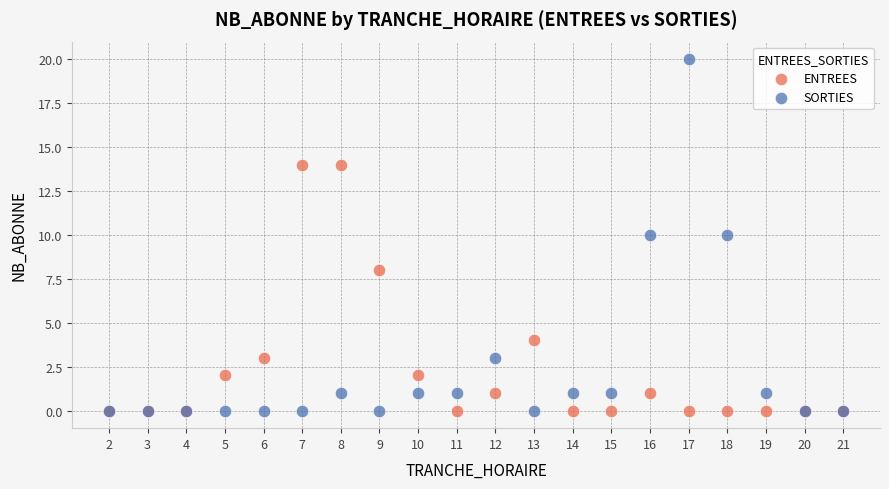

Which series reaches the maximum Y coordinate?

SORTIES